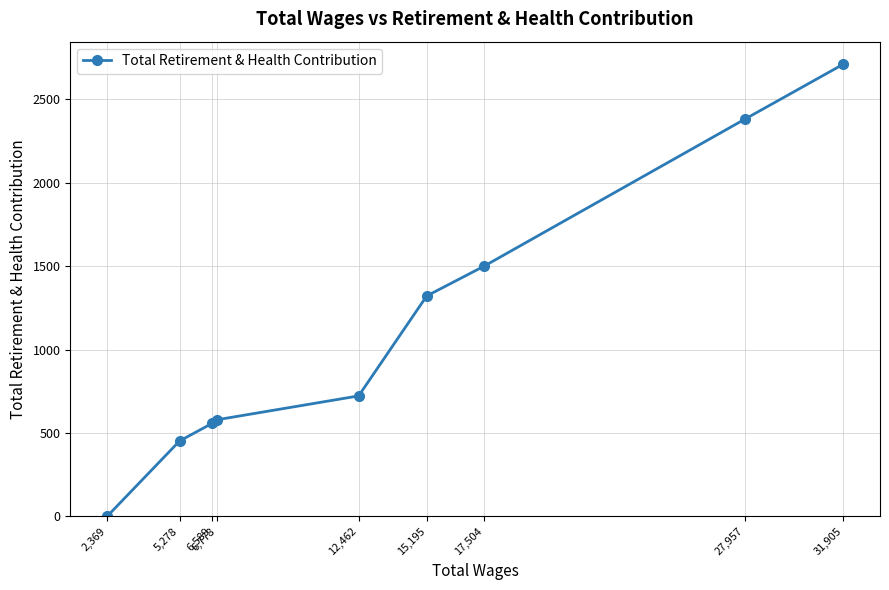

True or false: the data has more than 1 interior local peaks.

False